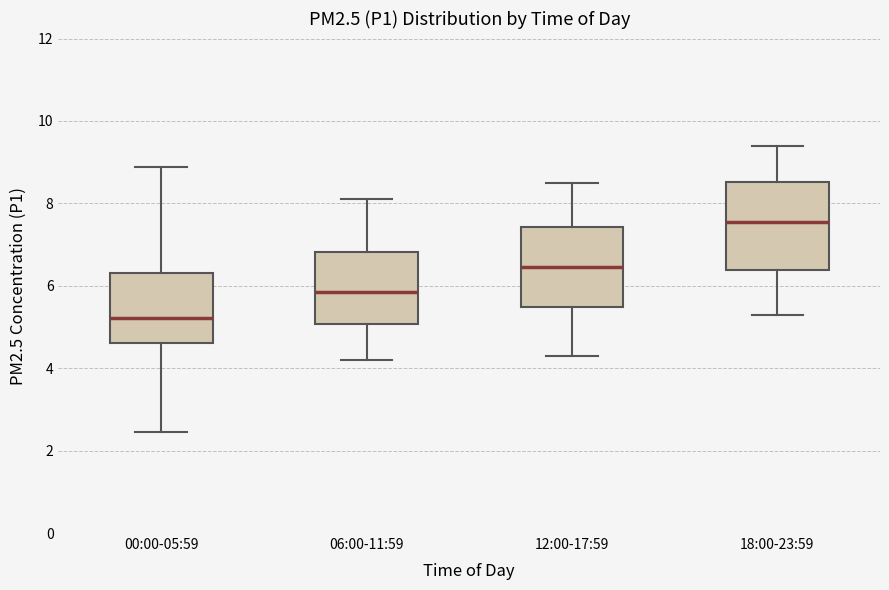

Reading left to right, transcribe this box plot: for each box, give where its median line is, the range the box spans, and where its two whiskers end, as read against the y-axis. The values are not printed on the chart, so give them approximately, as read against the axis.

00:00-05:59: median 5.2, box 4.6 to 6.4, whiskers 2.4 to 8.8
06:00-11:59: median 5.8, box 5.0 to 6.8, whiskers 4.2 to 8.2
12:00-17:59: median 6.4, box 5.4 to 7.4, whiskers 4.4 to 8.6
18:00-23:59: median 7.6, box 6.4 to 8.6, whiskers 5.4 to 9.4